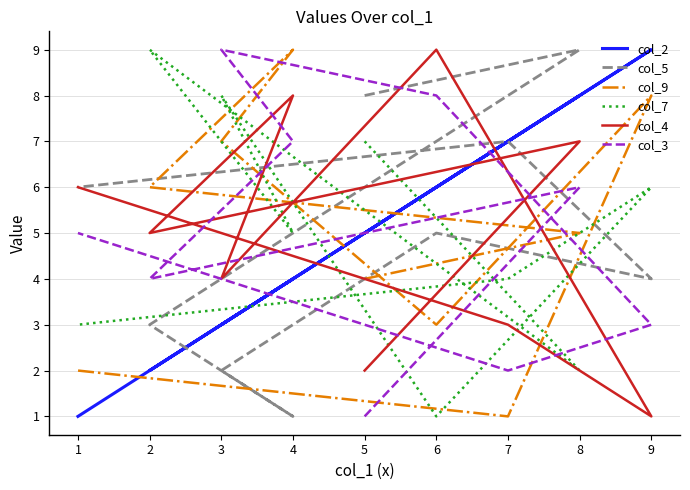

At which category does col_9 reach its first local valley?

6